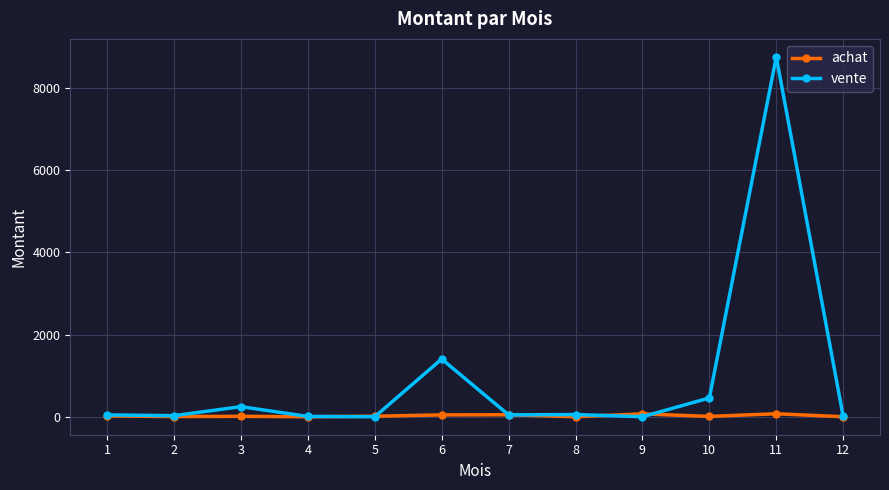

What is the difference between the maximum and second lowest values in the vente series?

8756